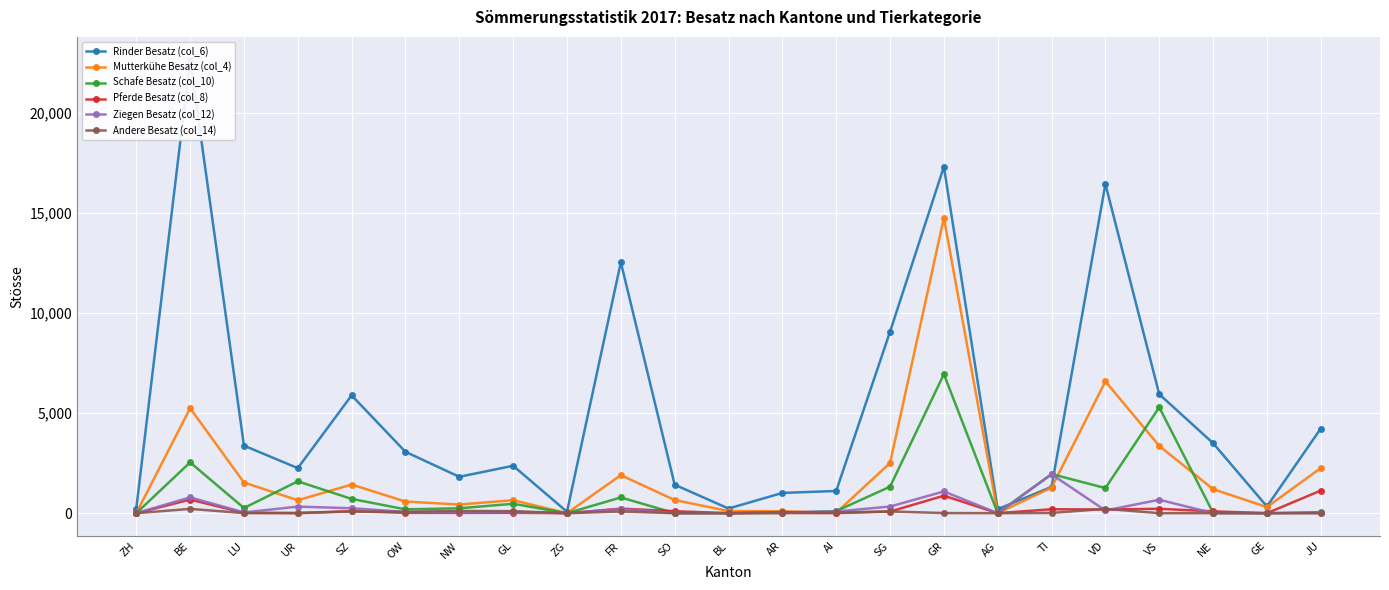

Reading right to left, what are all the values shown in this chart?

Rinder Besatz (col_6): 4232	335	3501	5948	16452	1318	199	17321	9074	1111	1013	233	1423	12544	70	2371	1820	3068	5890	2253	3378	22679	233
Mutterkühe Besatz (col_4): 2256	305	1202	3363	6588	1281	0	14765	2507	24	98	108	657	1902	0	649	432	581	1432	647	1534	5248	0
Schafe Besatz (col_10): 53	0	20	5295	1256	1956	0	6951	1325	104	8	0	3	787	0	471	245	191	714	1593	258	2540	0
Pferde Besatz (col_8): 1131	0	91	220	184	198	0	875	81	4	8	0	100	227	1	20	15	18	100	9	20	680	0
Ziegen Besatz (col_12): 8	0	2	673	135	1942	0	1087	332	85	39	0	2	207	0	62	44	63	247	329	38	791	0
Andere Besatz (col_14): 0	0	1	1	216	13	0	6	87	37	53	0	1	85	0	102	113	68	86	3	6	216	0